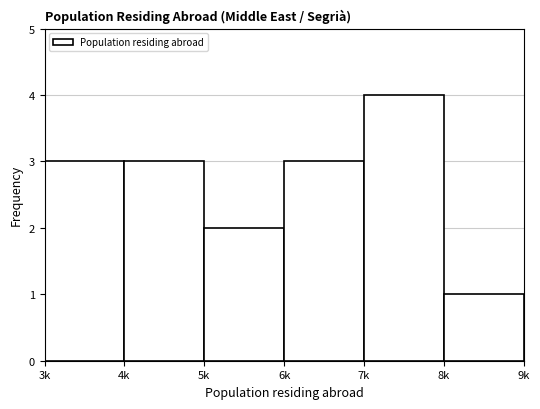

Reading right to left, extract all data points from this chart.

8k=1	7k=4	6k=3	5k=2	4k=3	3k=3